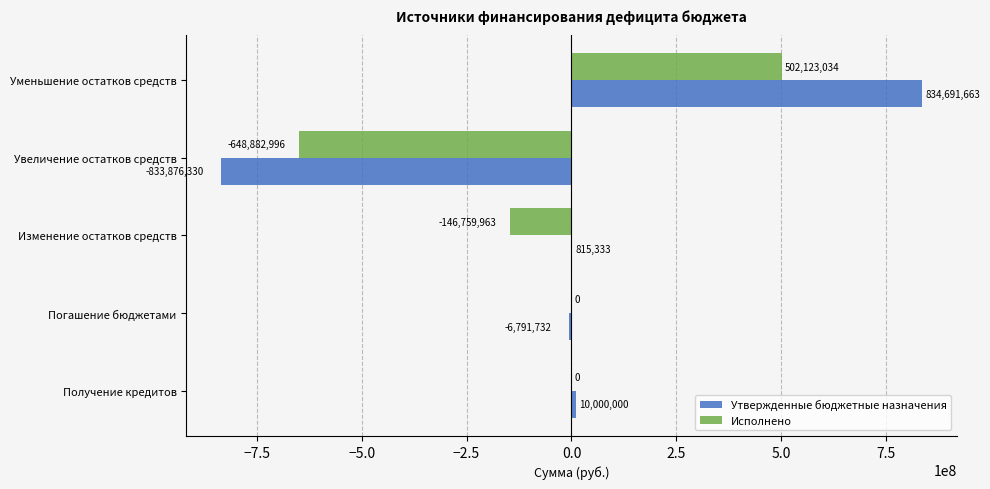

What is the highest value of the Утвержденные бюджетные назначения series?

834691663.0